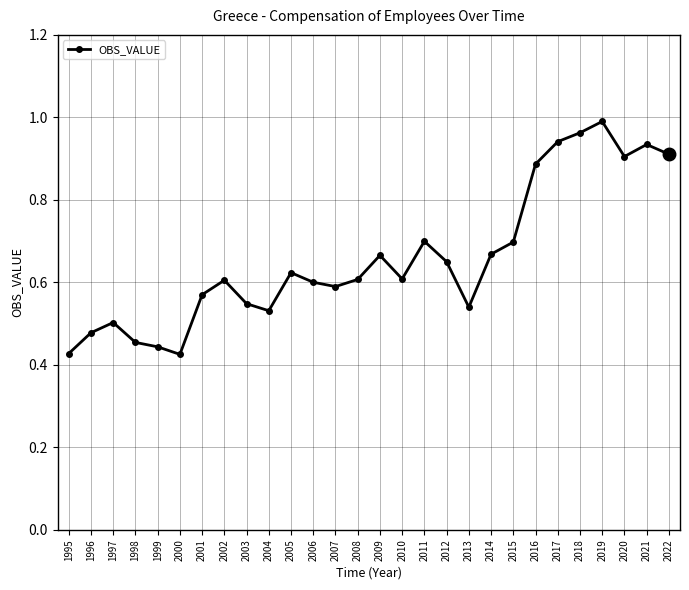

Between 2021 and 2011, which is larger?

2021